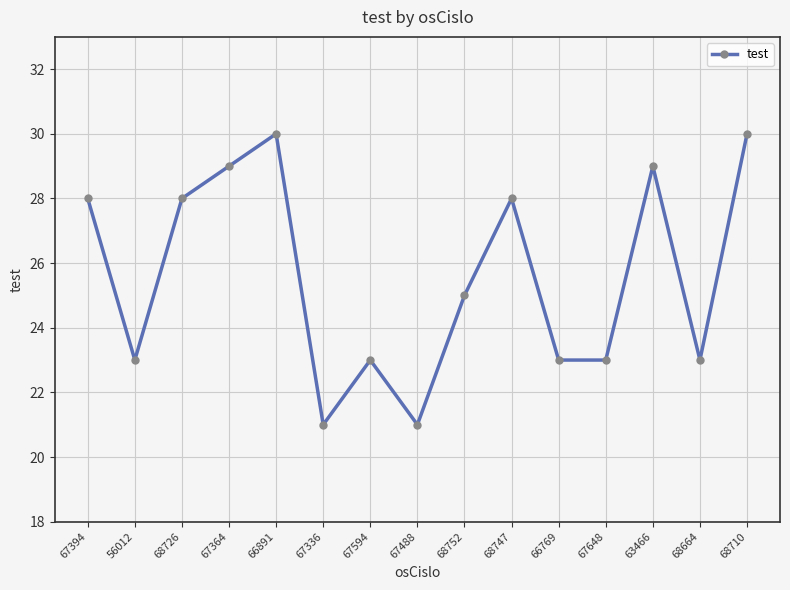

Count the number of data series in this chart.

1